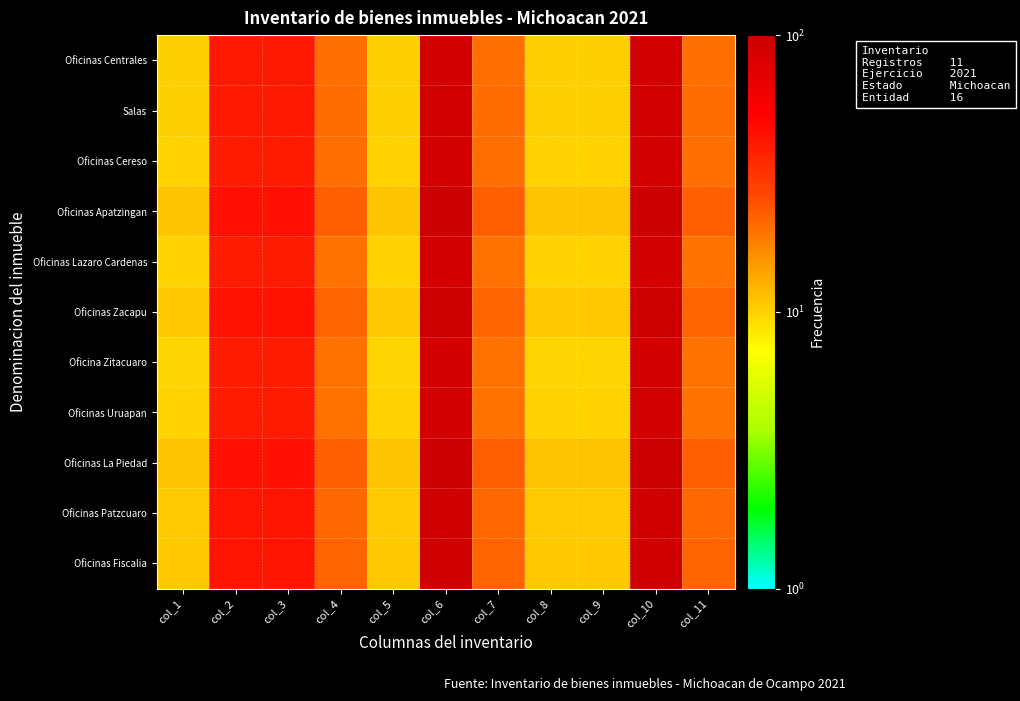

Reading right to left, extract all data points from this chart.

Oficinas Centrales: col_11=20.2	col_10=90.7	col_9=10.1	col_8=10.1	col_7=20.2	col_6=90.7	col_5=10.1	col_4=20.2	col_3=40.3	col_2=40.3	col_1=10.1
Salas: col_11=20.3	col_10=91.4	col_9=10.2	col_8=10.2	col_7=20.3	col_6=91.4	col_5=10.2	col_4=20.3	col_3=40.6	col_2=40.6	col_1=10.2
Oficinas Cereso: col_11=19.8	col_10=89.3	col_9=9.9	col_8=9.9	col_7=19.8	col_6=89.3	col_5=9.9	col_4=19.8	col_3=39.7	col_2=39.7	col_1=9.9
Oficinas Apatzingan: col_11=22.2	col_10=100.0	col_9=11.1	col_8=11.1	col_7=22.2	col_6=100.0	col_5=11.1	col_4=22.2	col_3=44.4	col_2=44.4	col_1=11.1
Oficinas Lazaro Cardenas: col_11=19.8	col_10=89.0	col_9=9.9	col_8=9.9	col_7=19.8	col_6=89.0	col_5=9.9	col_4=19.8	col_3=39.5	col_2=39.5	col_1=9.9
Oficinas Zacapu: col_11=21.5	col_10=96.6	col_9=10.7	col_8=10.7	col_7=21.5	col_6=96.6	col_5=10.7	col_4=21.5	col_3=42.9	col_2=42.9	col_1=10.7
Oficina Zitacuaro: col_11=19.6	col_10=88.4	col_9=9.8	col_8=9.8	col_7=19.6	col_6=88.4	col_5=9.8	col_4=19.6	col_3=39.3	col_2=39.3	col_1=9.8
Oficinas Uruapan: col_11=19.7	col_10=88.8	col_9=9.9	col_8=9.9	col_7=19.7	col_6=88.8	col_5=9.9	col_4=19.7	col_3=39.5	col_2=39.5	col_1=9.9
Oficinas La Piedad: col_11=22.2	col_10=100.0	col_9=11.1	col_8=11.1	col_7=22.2	col_6=100.0	col_5=11.1	col_4=22.2	col_3=44.4	col_2=44.4	col_1=11.1
Oficinas Patzcuaro: col_11=21.1	col_10=94.9	col_9=10.5	col_8=10.5	col_7=21.1	col_6=94.9	col_5=10.5	col_4=21.1	col_3=42.2	col_2=42.2	col_1=10.5
Oficinas Fiscalia: col_11=21.4	col_10=96.1	col_9=10.7	col_8=10.7	col_7=21.4	col_6=96.1	col_5=10.7	col_4=21.4	col_3=42.7	col_2=42.7	col_1=10.7